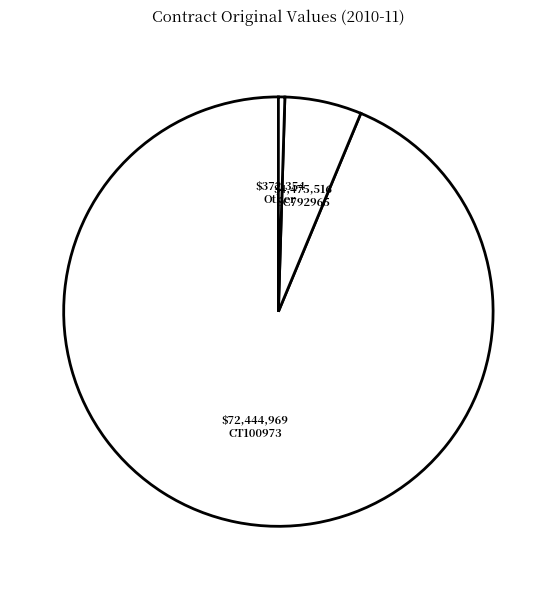

How many slices are in this pie chart?

3